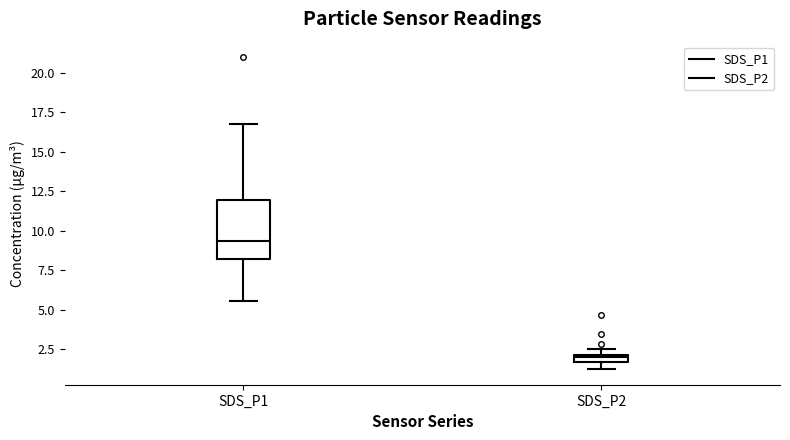

Which box's median line is the highest?

SDS_P1